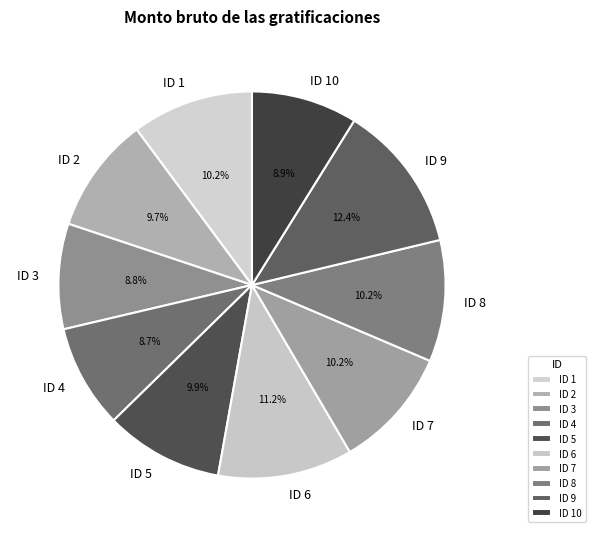

To the nearest percent, what percentage of the pie is ID 3?

9%